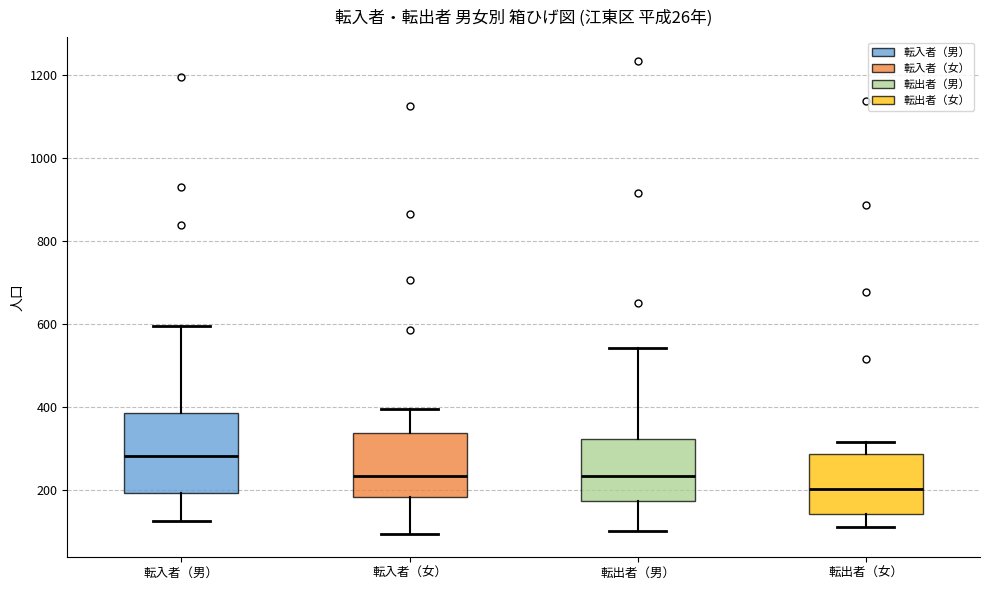

Which box has the lowest median line?

転出者（女）